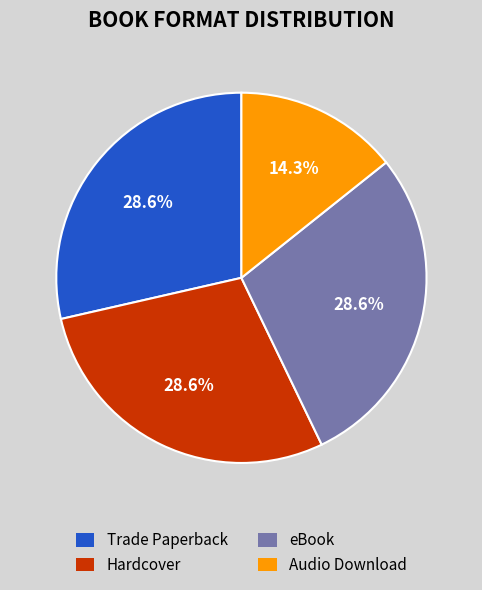

The Audio Download slice represents 14% of the pie. True or false?

True